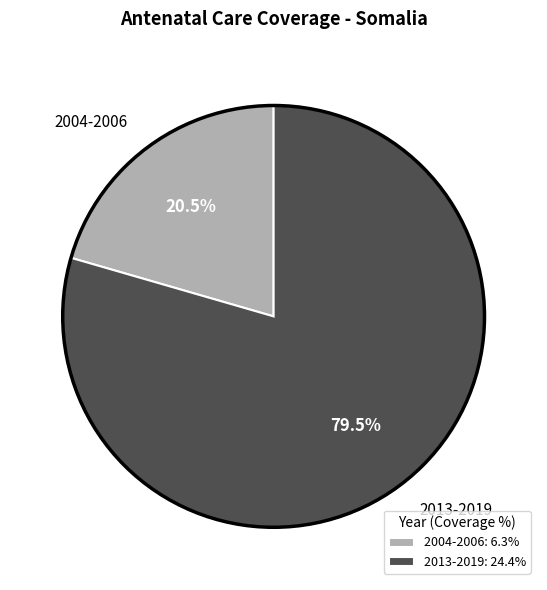

How many slices are in this pie chart?

2